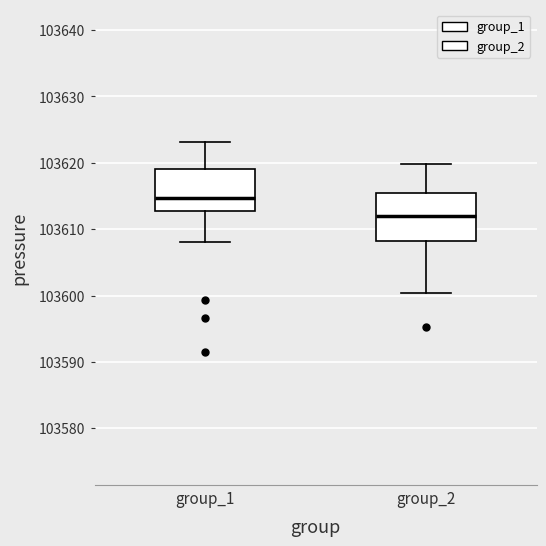

Reading left to right, transcribe this box plot: for each box, give where its median line is, the range the box spans, and where its two whiskers end, as read against the y-axis. The values are not printed on the chart, so give them approximately, as read against the axis.

group_1: median 103615, box 103613 to 103619, whiskers 103608 to 103623
group_2: median 103612, box 103608 to 103615, whiskers 103600 to 103620